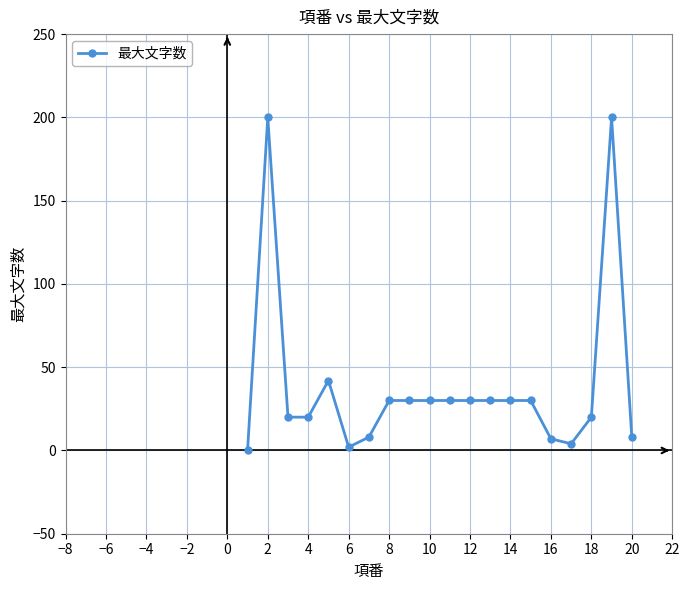

How many series are shown in this chart?

1